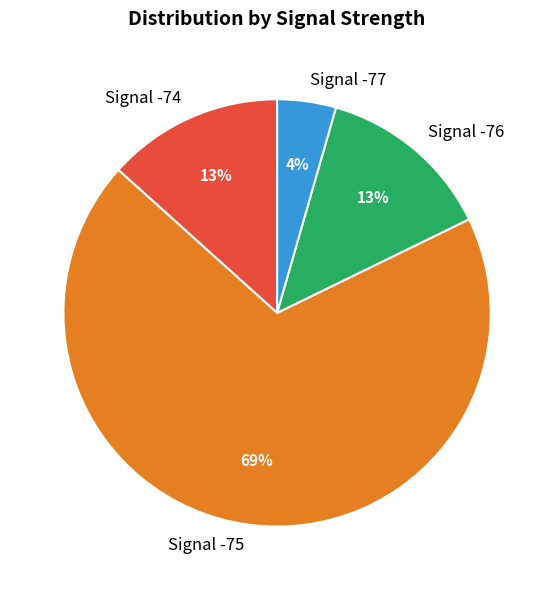

How many slices are in this pie chart?

4